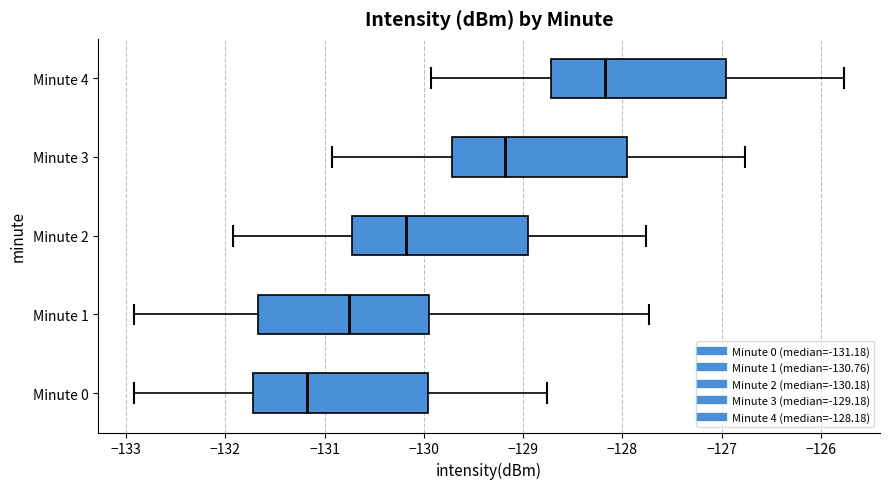

Which box has the furthest to the right median line?

Minute 4